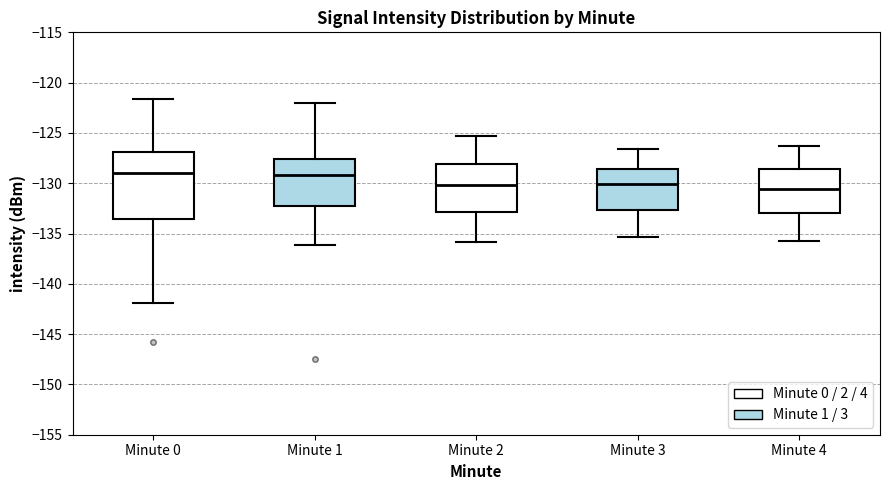

Reading left to right, read every box against the y-axis: the position of its median line, the range the box covers, and the ends of its whiskers. The values are not printed on the chart, so give them approximately, as read against the axis.

Minute 0: median -129.0, box -133.5 to -127.0, whiskers -142.0 to -121.5
Minute 1: median -129.0, box -132.5 to -127.5, whiskers -136.0 to -122.0
Minute 2: median -130.0, box -133.0 to -128.0, whiskers -136.0 to -125.5
Minute 3: median -130.0, box -132.5 to -128.5, whiskers -135.5 to -126.5
Minute 4: median -130.5, box -133.0 to -128.5, whiskers -135.5 to -126.5